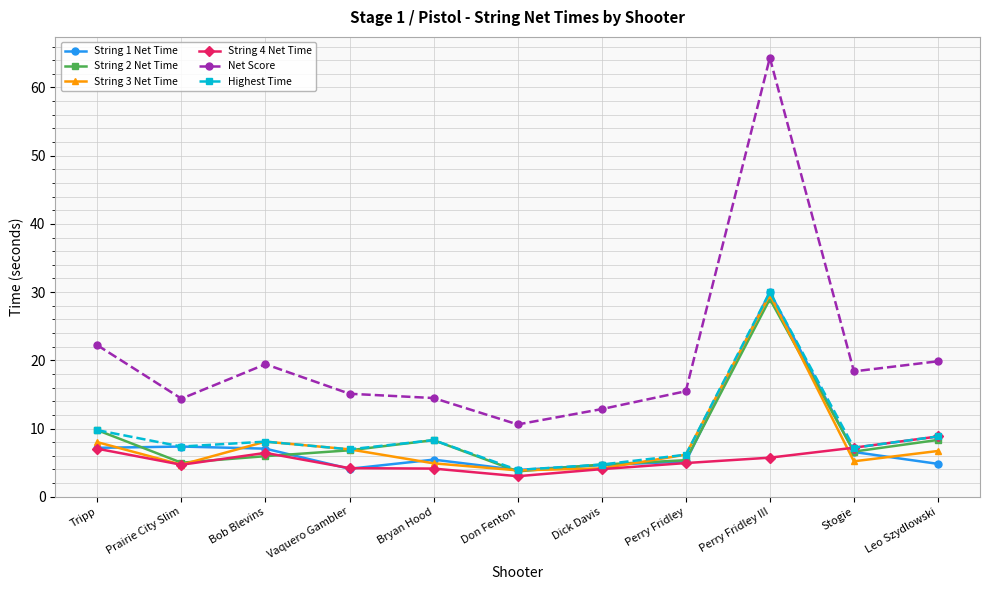

True or false: Net Score and String 4 Net Time intersect in this chart.

False